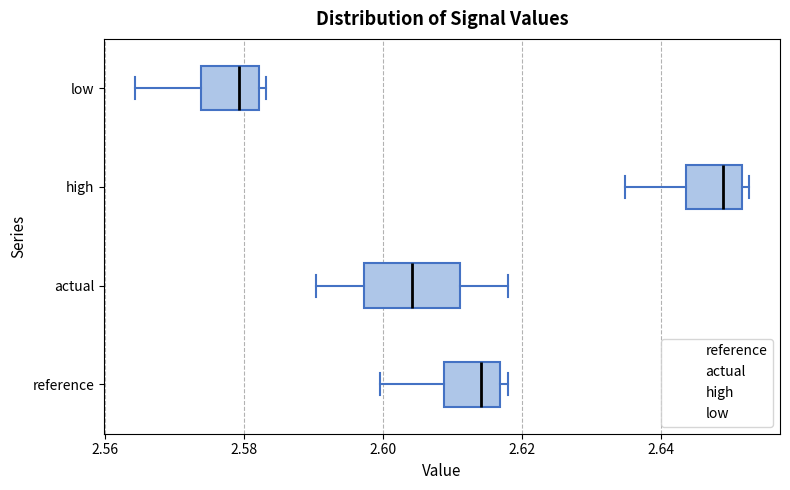

Comparing the boxes themselves (not the whiskers), which one is the widest?

actual